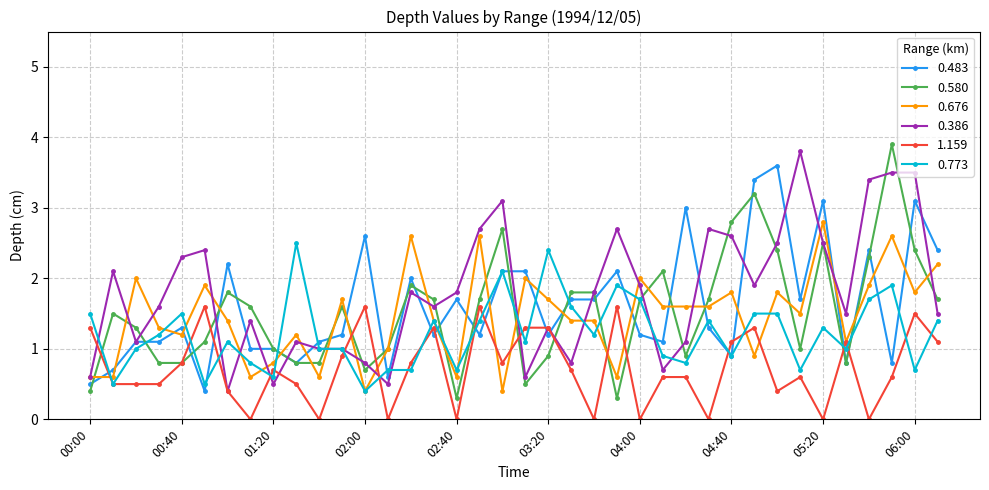

What is the value of the 1.159 point at the 32nd from the left?

0.6